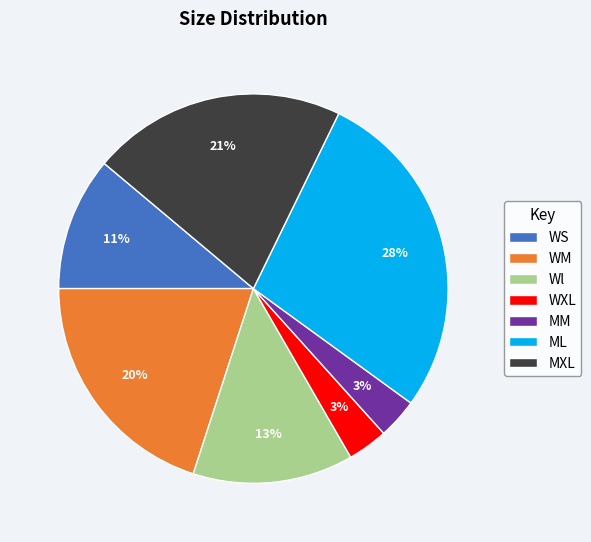

The MM slice represents 3% of the pie. True or false?

True